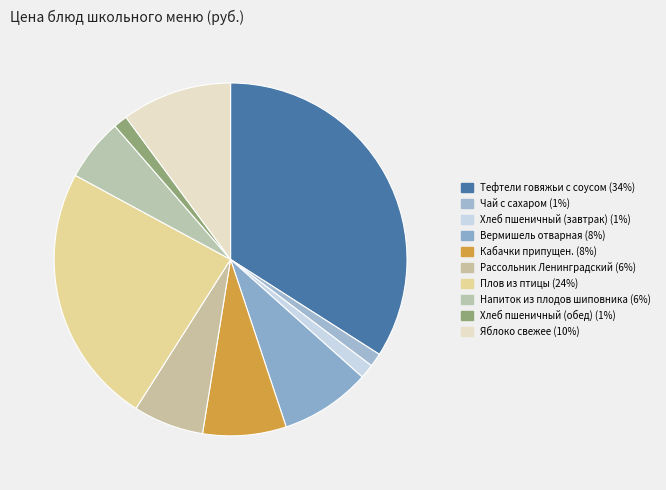

Does any single category account for the majority?

No